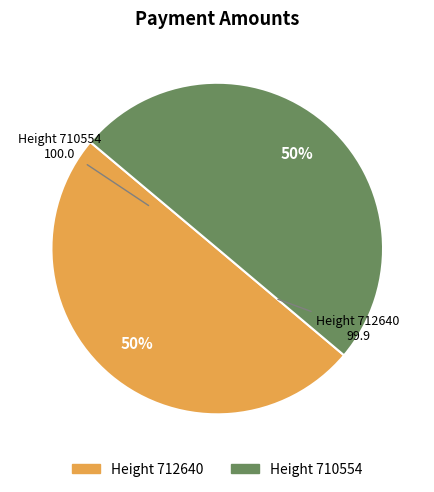

To the nearest percent, what is the average slice percentage?

50%